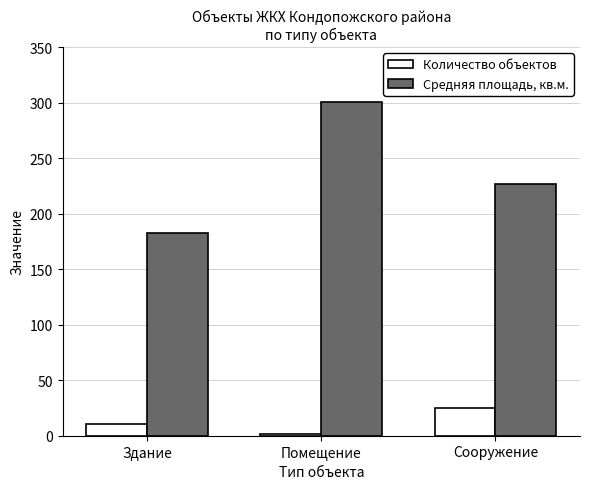

Rank the series by their maximum value, from highest to lowest.

Средняя площадь, кв.м., Количество объектов